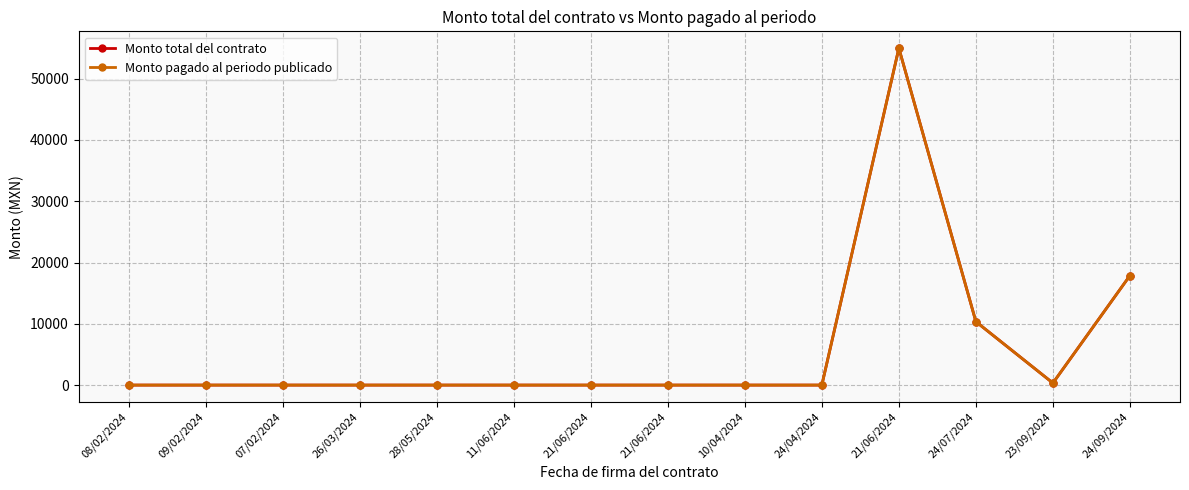

Does the chart have visible grid lines?

Yes